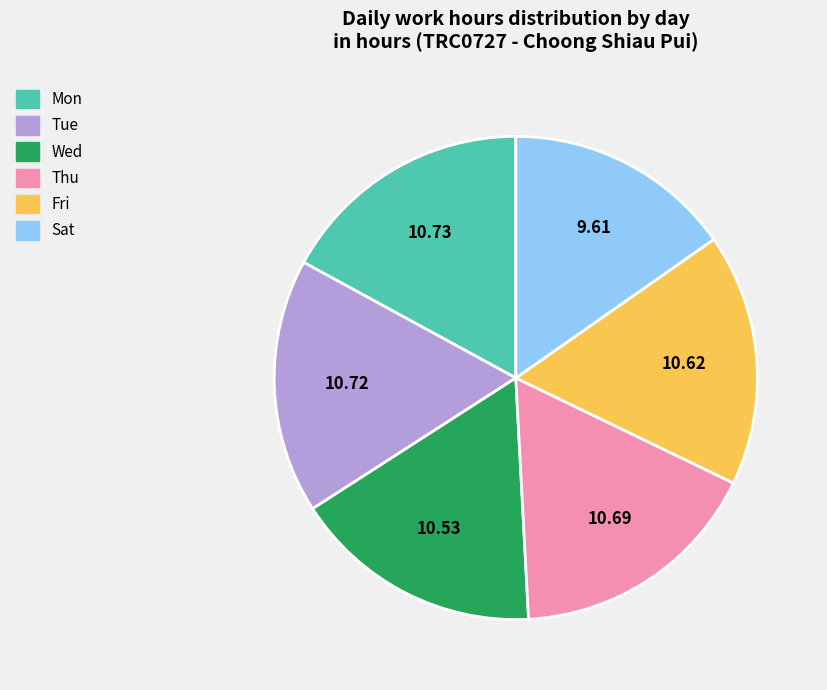

Combined, do Mon and Sat account for over 50%?

No